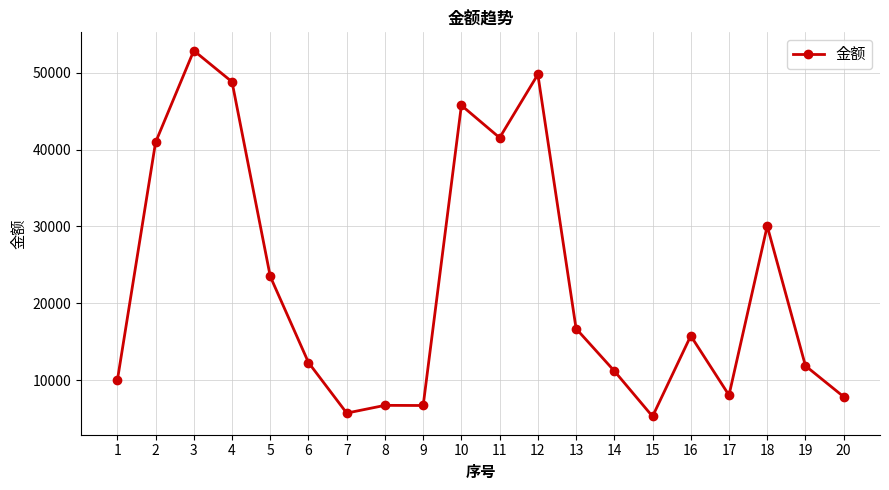

Which category has the lowest value across all series?

15